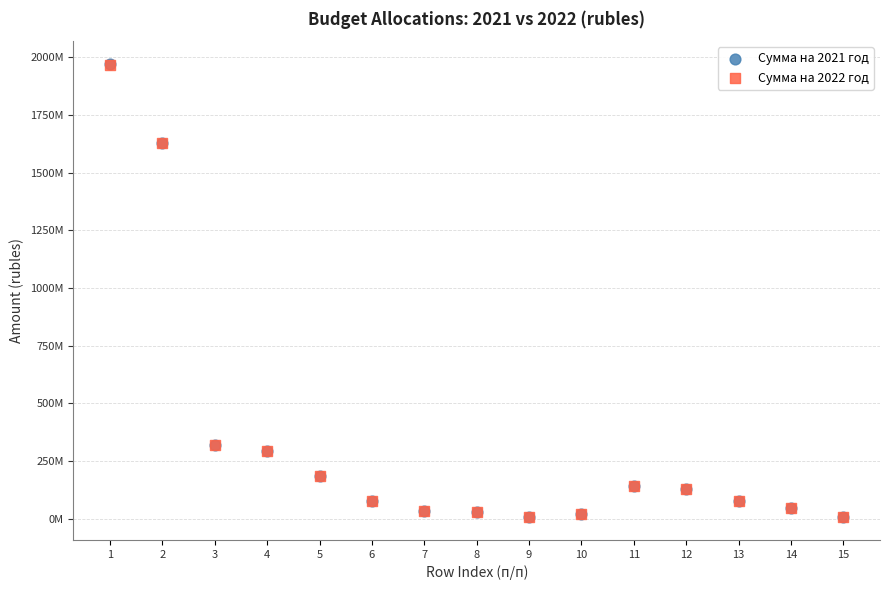

What are all the series names shown in the legend?

Сумма на 2021 год, Сумма на 2022 год